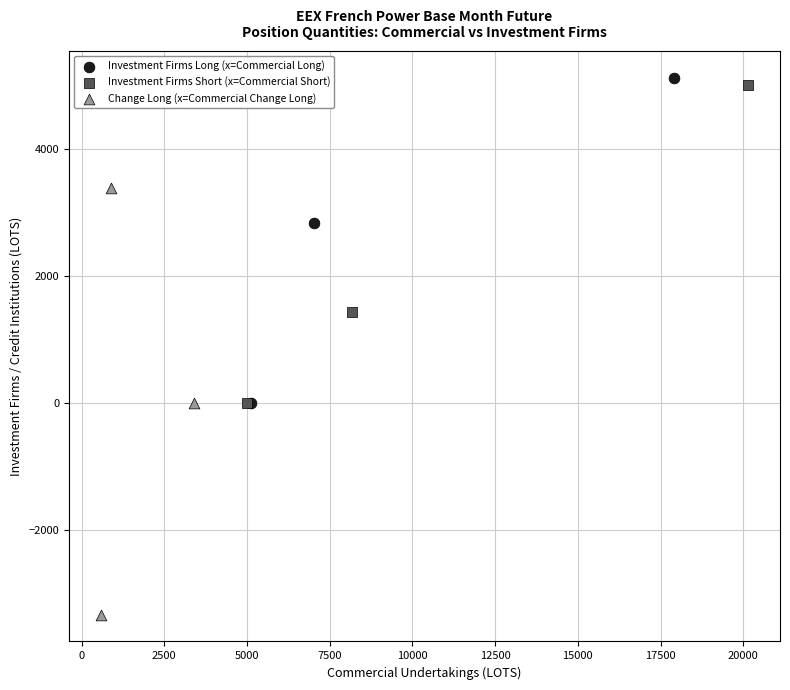

Which series has the widest spread of Y values?

Change Long (x=Commercial Change Long)